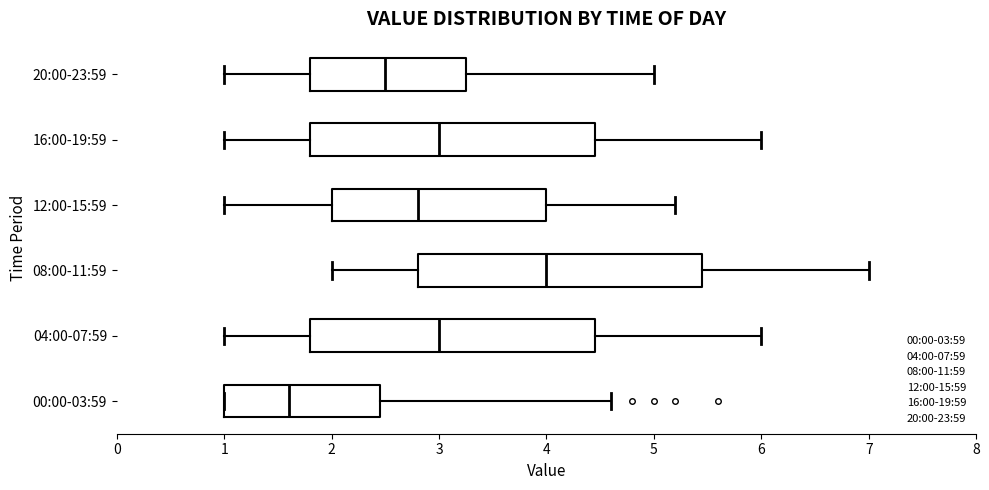

Which box's median line is the furthest to the left?

00:00-03:59